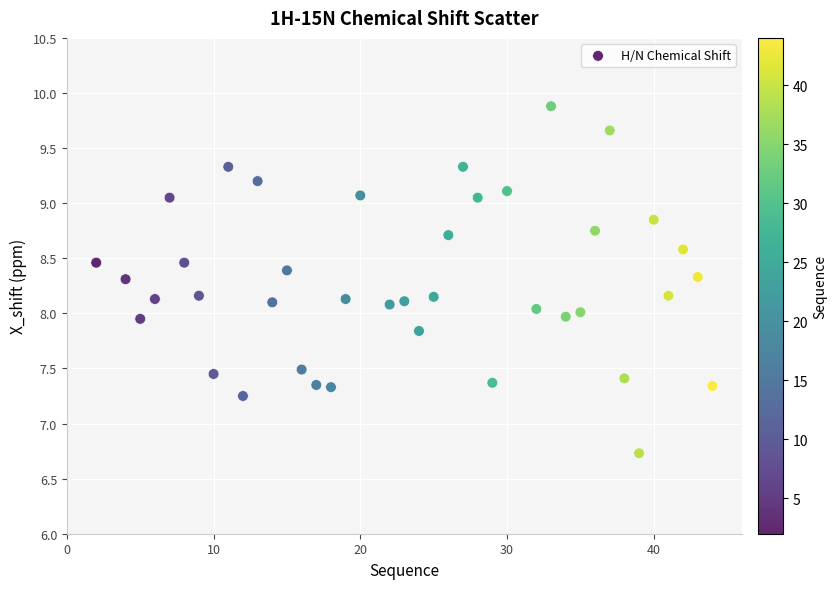

What is the range of X values (max minus min)?

42.0